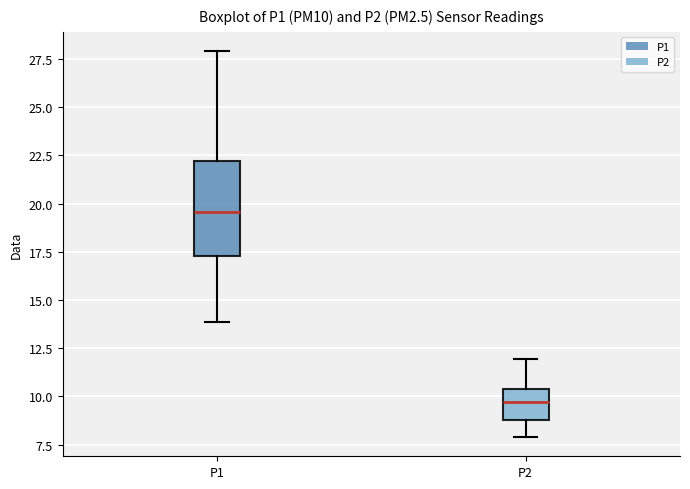

Comparing the boxes themselves (not the whiskers), which one is the tallest?

P1